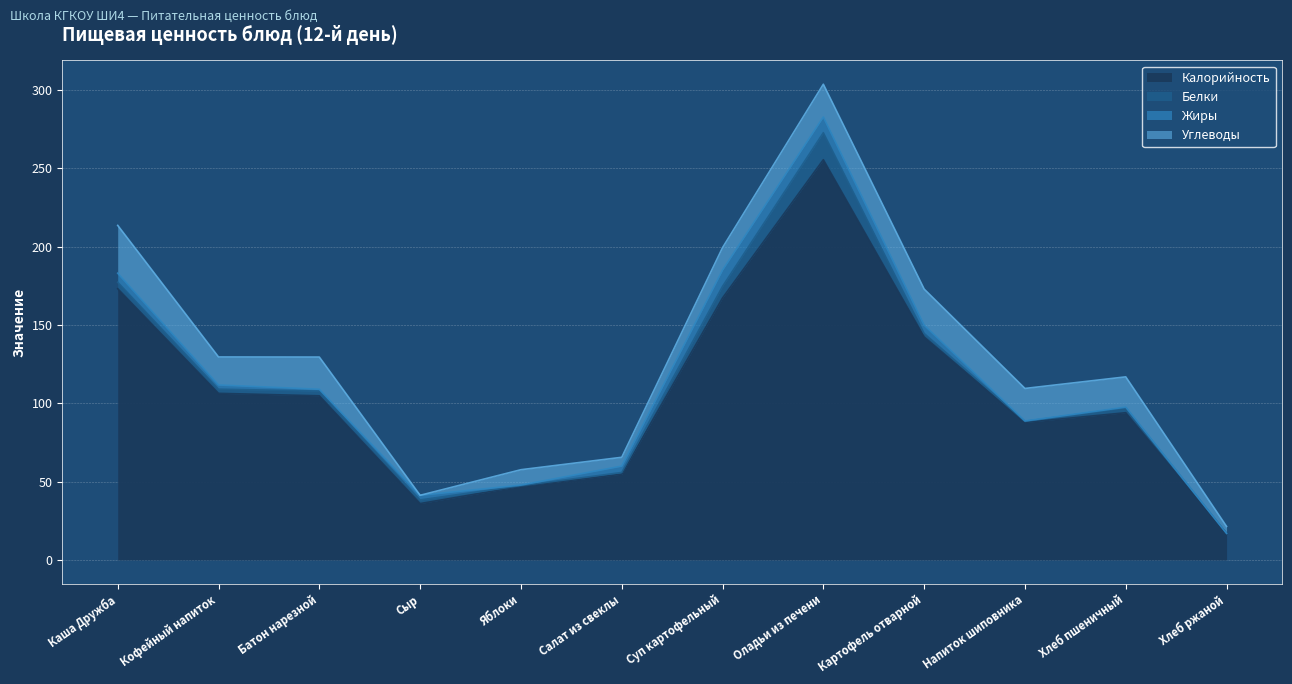

Reading left to right, what are all the values shown in this chart?

Калорийность: Каша Дружба=173.2	Кофейный напиток=106.4	Батон нарезной=104.8	Сыр=36.0	Яблоки=47.0	Салат из свеклы=54.8	Суп картофельный=167.2	Оладьи из печени=255.5	Картофель отварной=142.3	Напиток шиповника=87.8	Хлеб пшеничный=94.0	Хлеб ржаной=16.9
Белки: Каша Дружба=4.1	Кофейный напиток=2.7	Батон нарезной=3.0	Сыр=2.3	Яблоки=0.4	Салат из свеклы=1.1	Суп картофельный=7.4	Оладьи из печени=17.2	Картофель отварной=2.3	Напиток шиповника=0.7	Хлеб пшеничный=3.2	Хлеб ржаной=0.0
Жиры: Каша Дружба=5.8	Кофейный напиток=2.7	Батон нарезной=1.2	Сыр=3.0	Яблоки=0.4	Салат из свеклы=4.1	Суп картофельный=10.4	Оладьи из печени=10.1	Картофель отварной=5.3	Напиток шиповника=0.3	Хлеб пшеничный=0.4	Хлеб ржаной=0.0
Углеводы: Каша Дружба=30.5	Кофейный напиток=17.9	Батон нарезной=20.6	Сыр=0.0	Яблоки=9.8	Салат из свеклы=5.6	Суп картофельный=14.3	Оладьи из печени=20.9	Картофель отварной=23.0	Напиток шиповника=20.7	Хлеб пшеничный=19.3	Хлеб ржаной=4.4